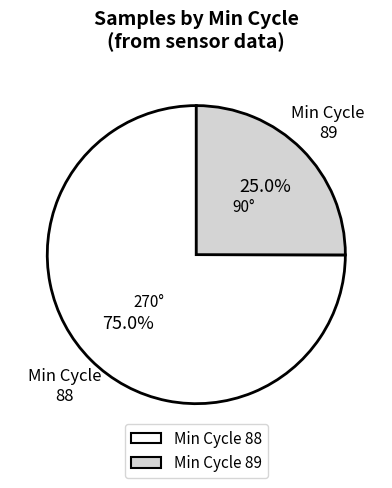

What portion of the pie excludes Min Cycle 89?

75.0%